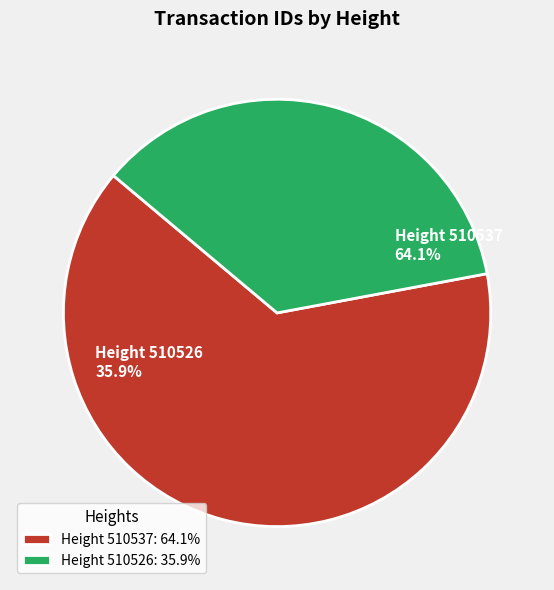

What percentage is the 510537 slice, to the nearest percent?

64%